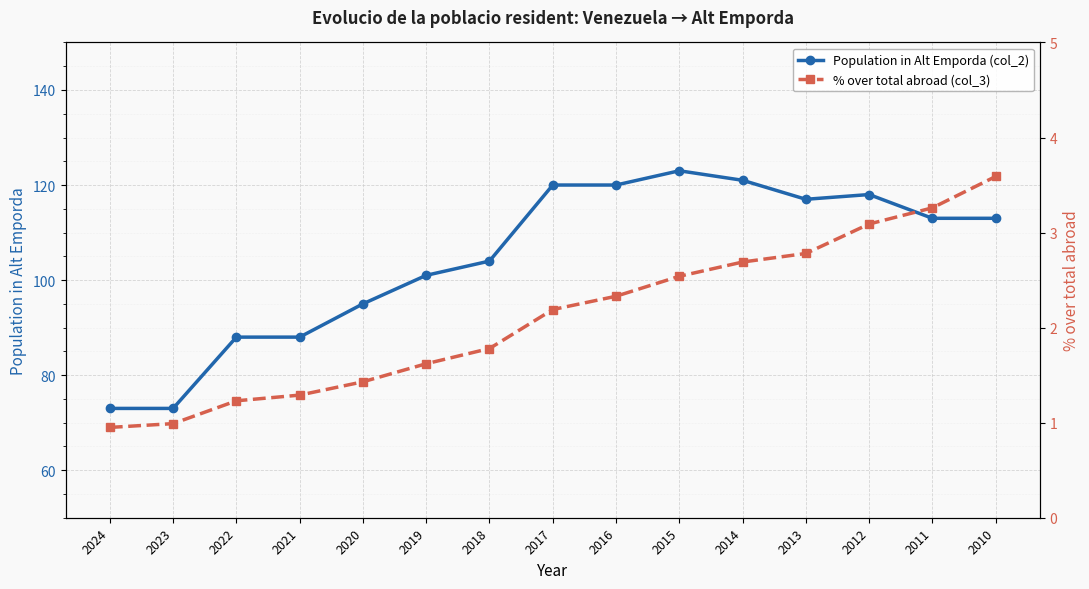

List the series in order of their peak value, lowest first.

% over total abroad (col_3), Population in Alt Emporda (col_2)